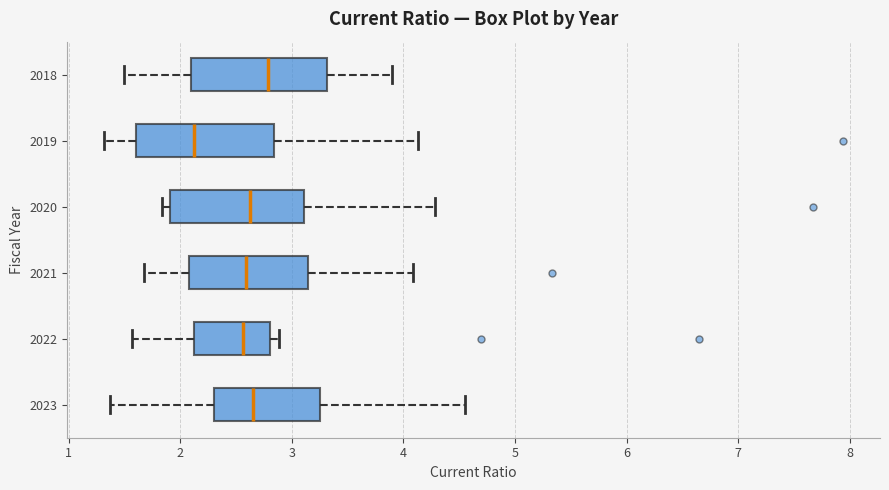

Which box's median line is the furthest to the right?

2018